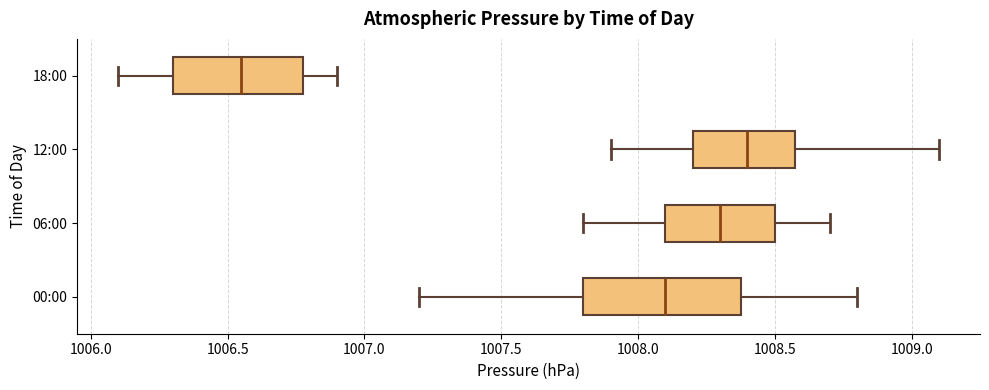

Comparing the boxes themselves (not the whiskers), which one is the widest?

00:00